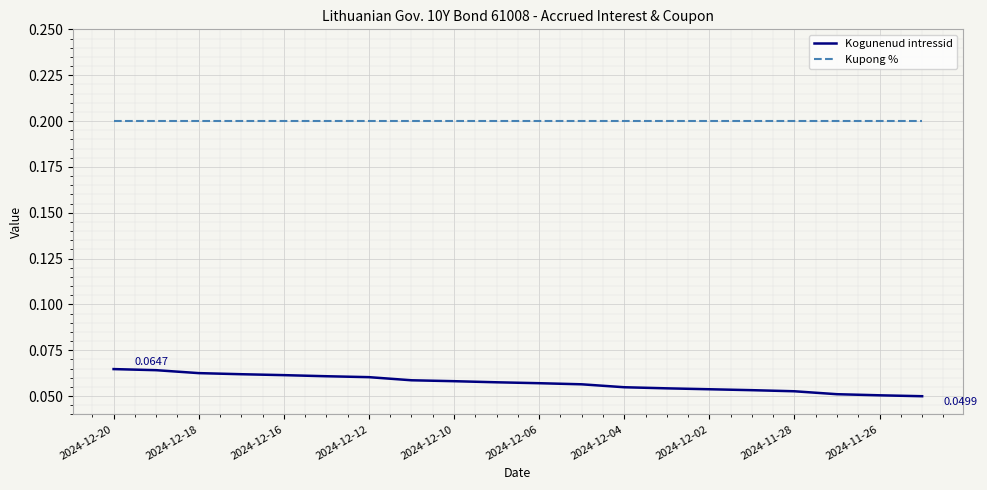

List the series in order of their peak value, lowest first.

Kogunenud intressid, Kupong %